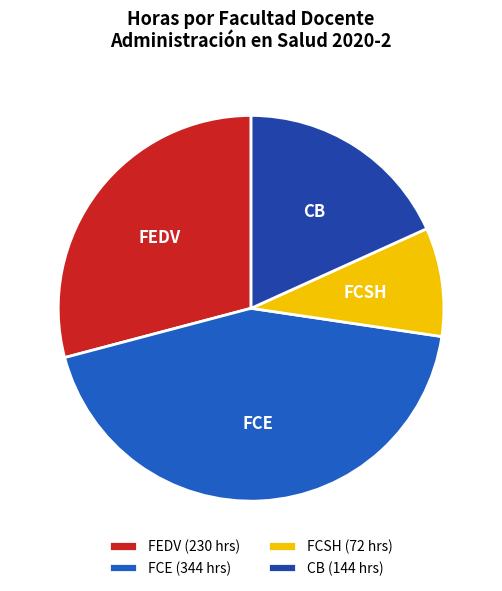

Which has a higher value, CB or FCE?

FCE